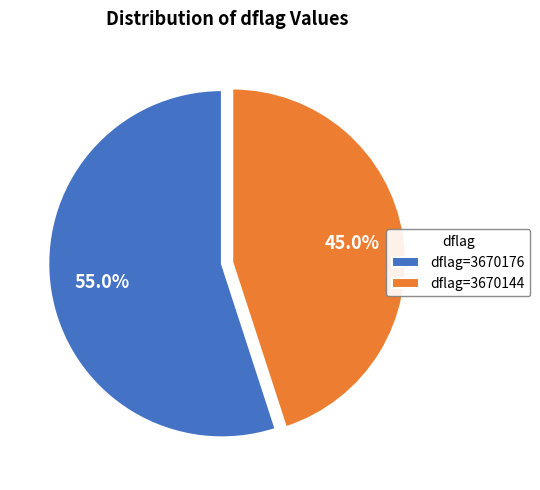

Which slice is the smallest?

dflag=3670144